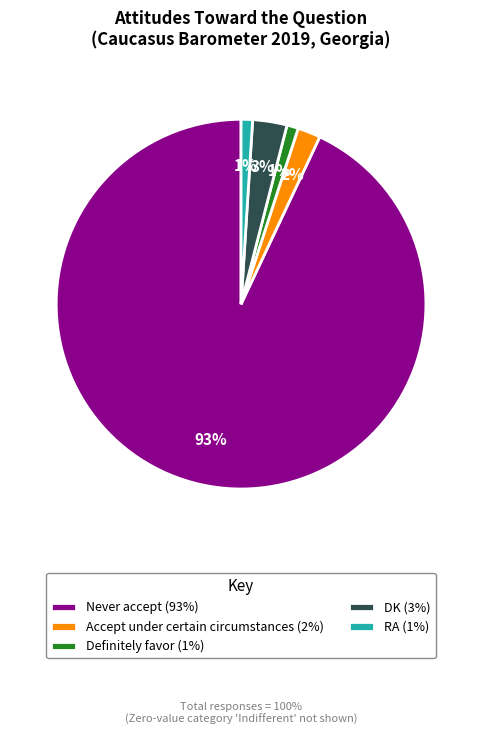

Do Never accept (93%) and Accept under certain circumstances (2%) together represent more than half of the pie?

Yes